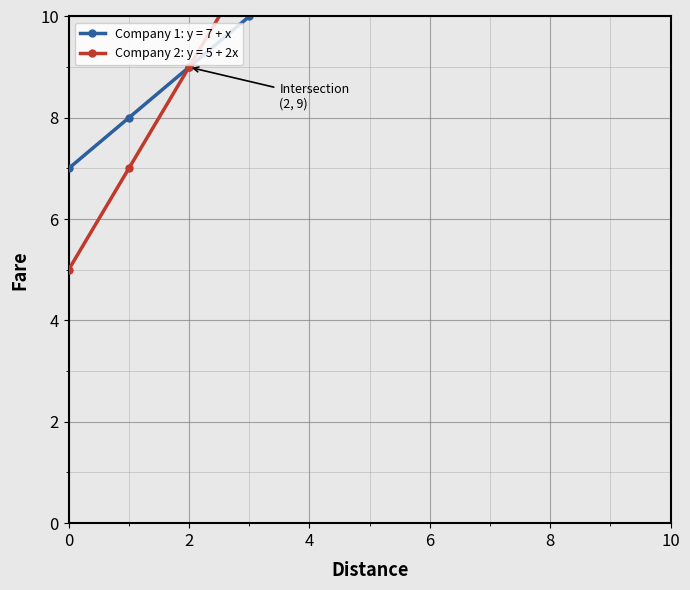

Count the Company 2: y = 5 + 2x values in the range 9 to 21.

7